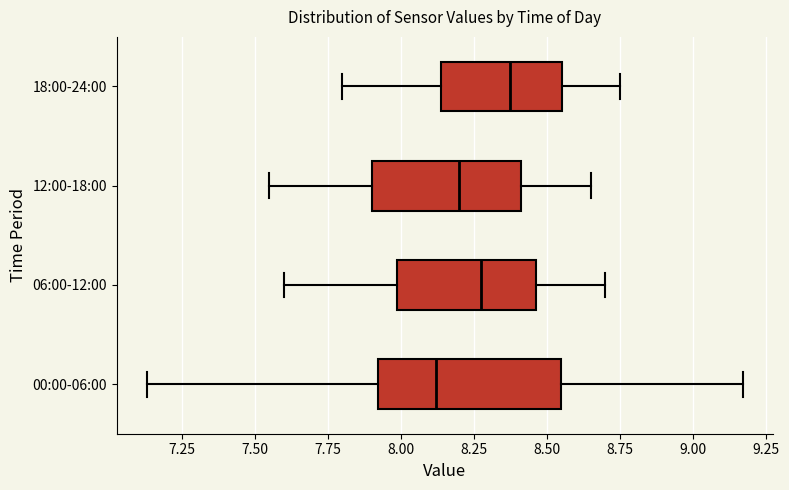

Where is the right edge of the box for 00:00-06:00 on the x-axis? The values are not printed on the chart, so give them approximately, as read against the axis.

8.55